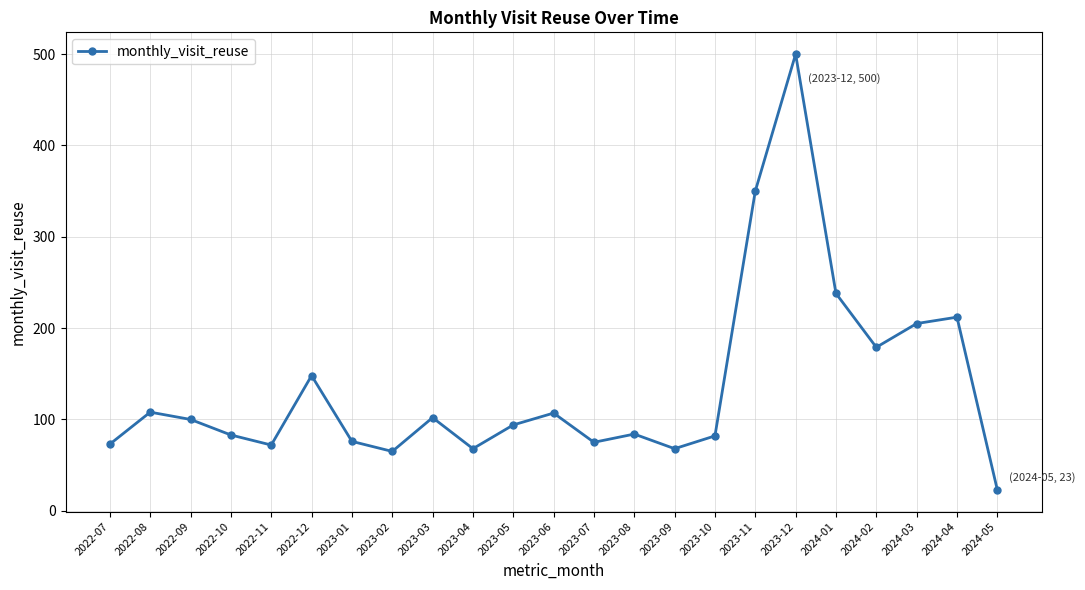

The chart shows a value of 131 at 2023-08. True or false?

False